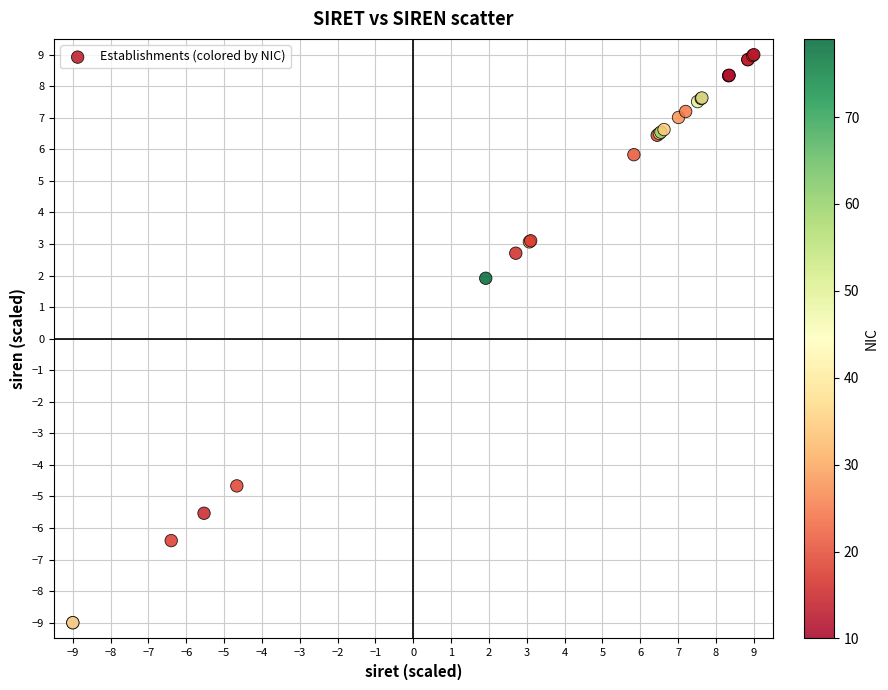

What Y value in the scatter plot is closest to 0?

1.9